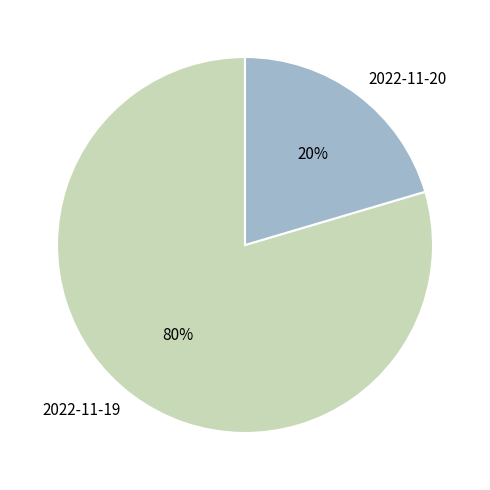

Rank the categories by value from highest to lowest.

2022-11-19, 2022-11-20